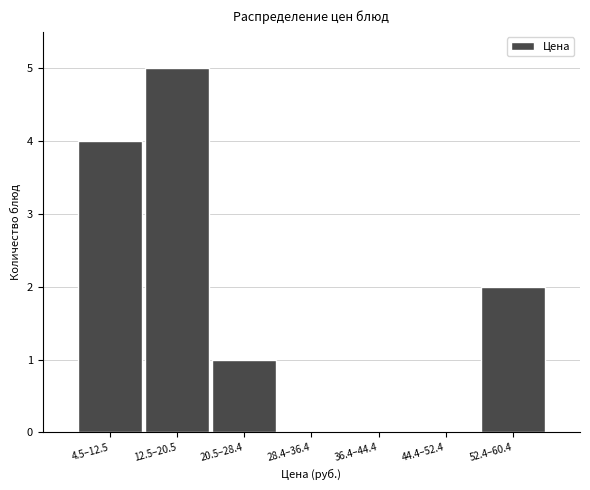

Reading left to right, list all the values displayed in this chart.

4.5–12.5=4	12.5–20.5=5	20.5–28.4=1	28.4–36.4=0	36.4–44.4=0	44.4–52.4=0	52.4–60.4=2